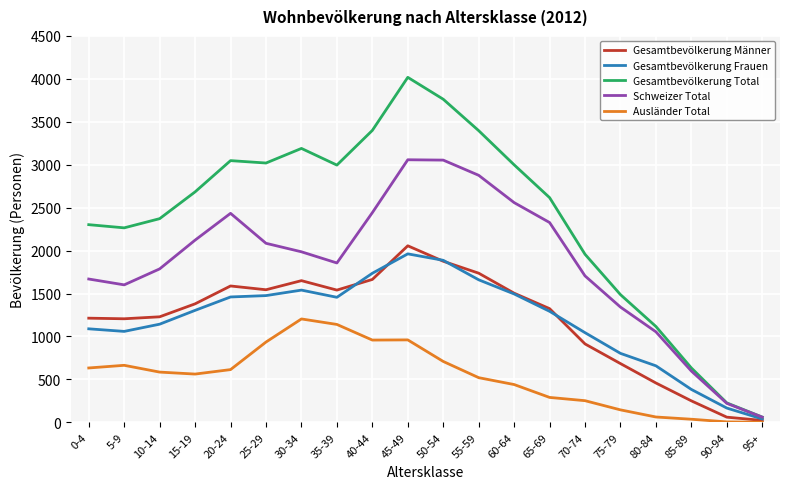

What is the maximum value shown in the chart?

4018